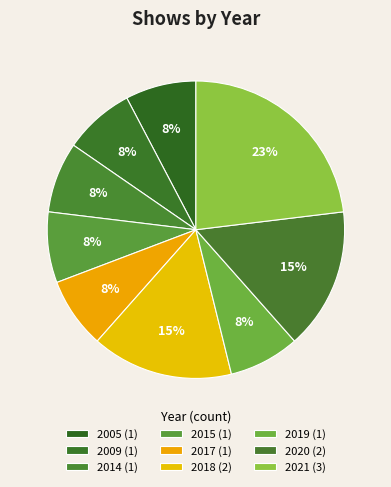

Count the number of slices in the pie.

9